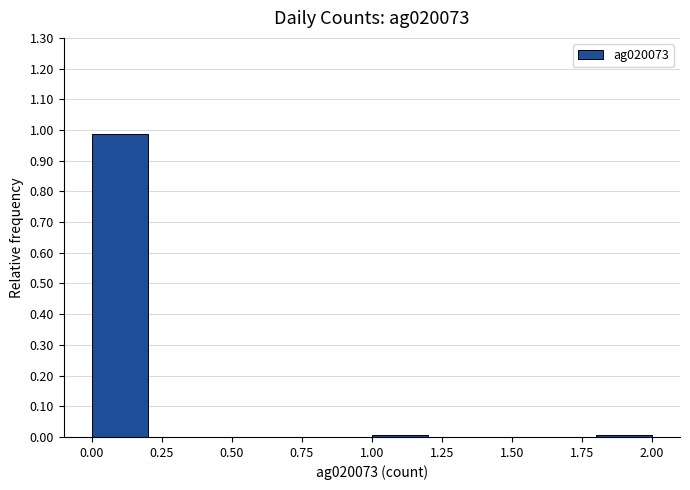

How tall is the bar that spans 0.0 to 0.2 on the x-axis? The values are not printed on the chart, so give them approximately, as read against the axis.

0.99